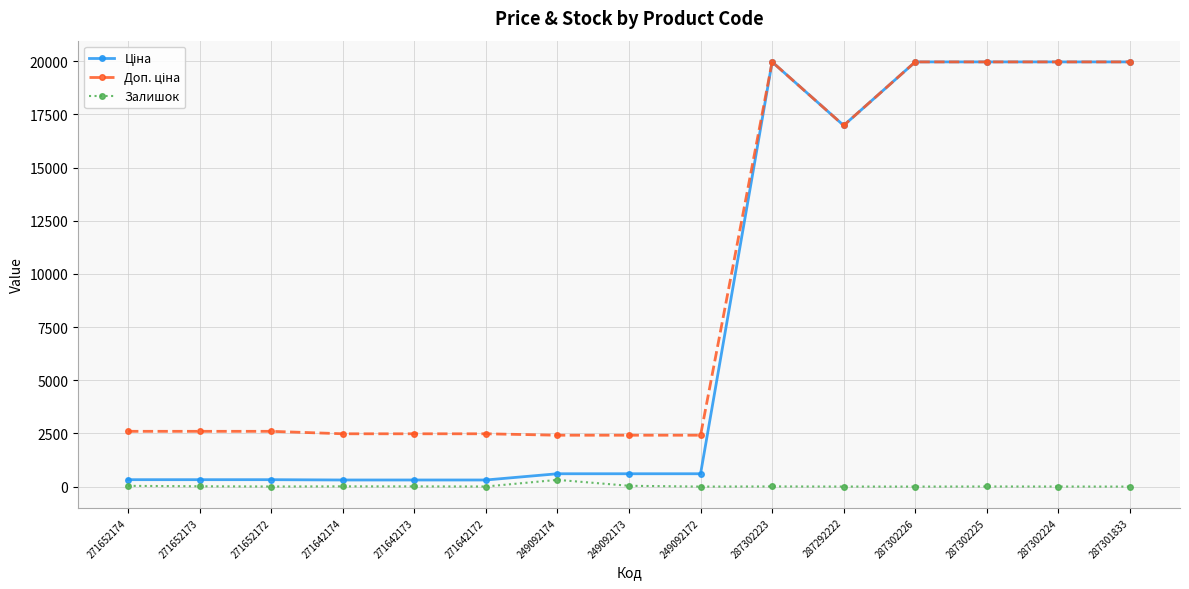

At how many categories does at least one series exceed 9519?

6